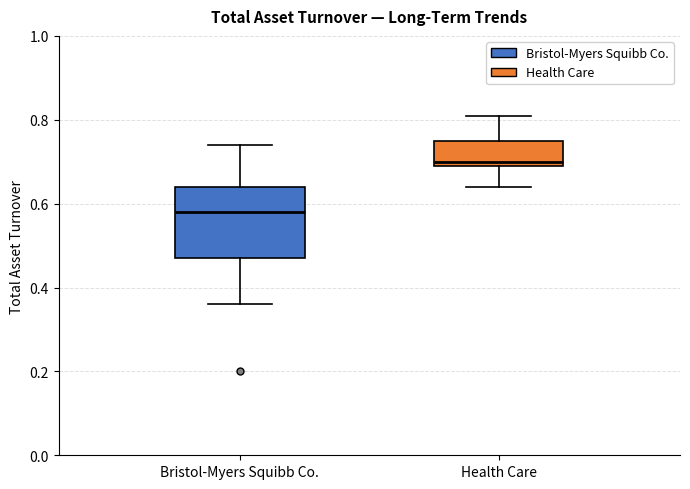

Which box has the highest median line?

Health Care